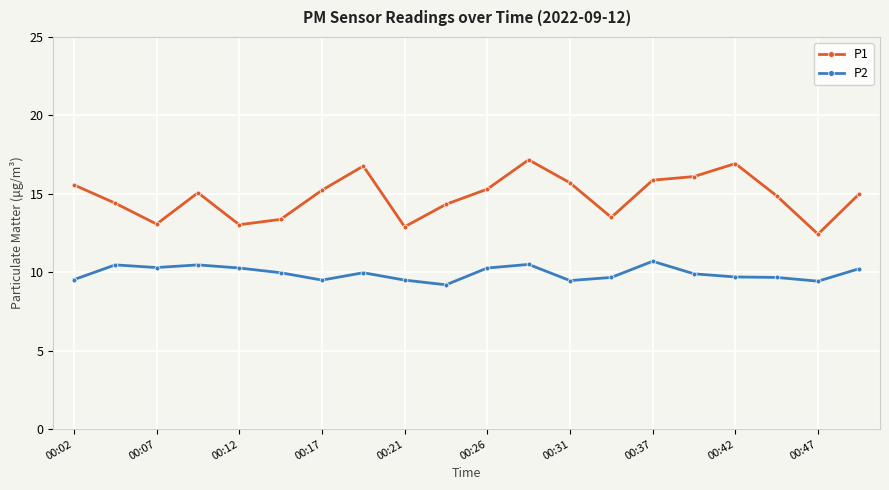

True or false: P2 has more than 2 interior local peaks.

True